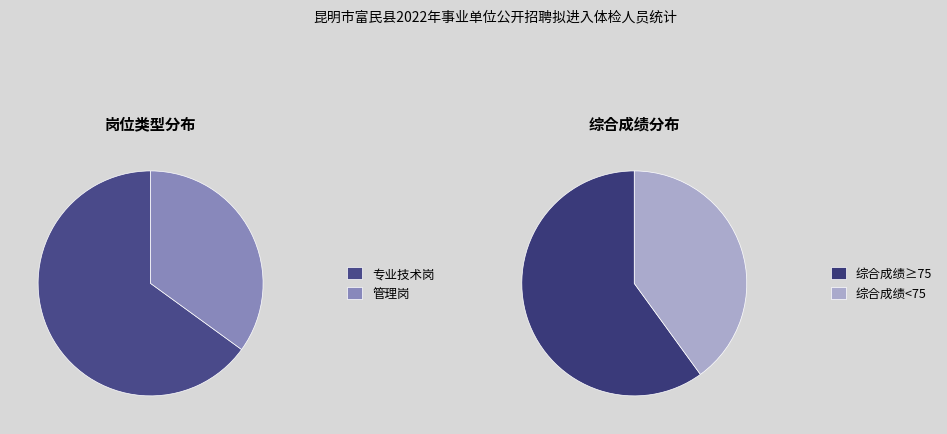

Which slice represents more than half of the pie?

专业技术岗